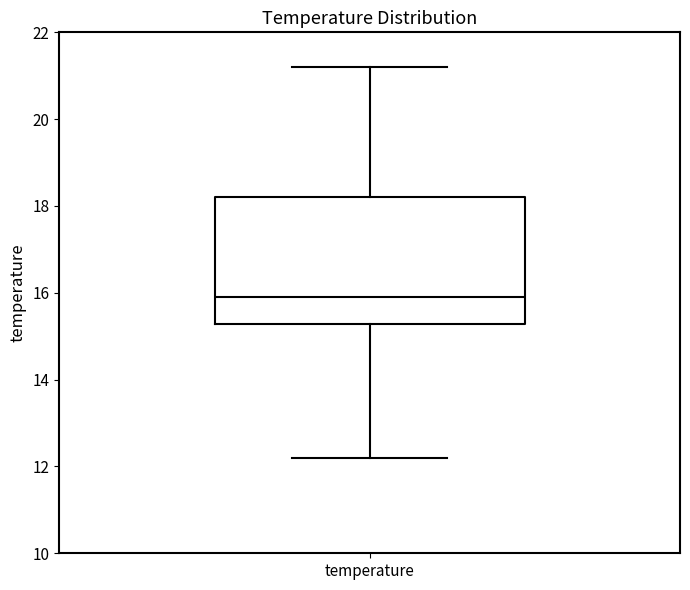

Where does the lower whisker of the box for temperature end on the y-axis? The values are not printed on the chart, so give them approximately, as read against the axis.

12.2